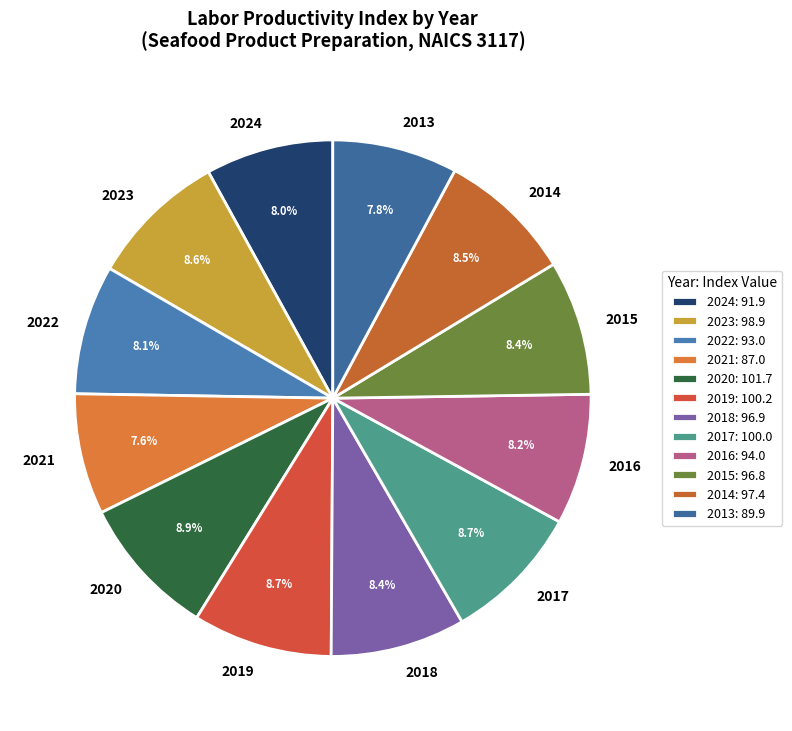

What percentage is the 2021 slice, to the nearest percent?

8%